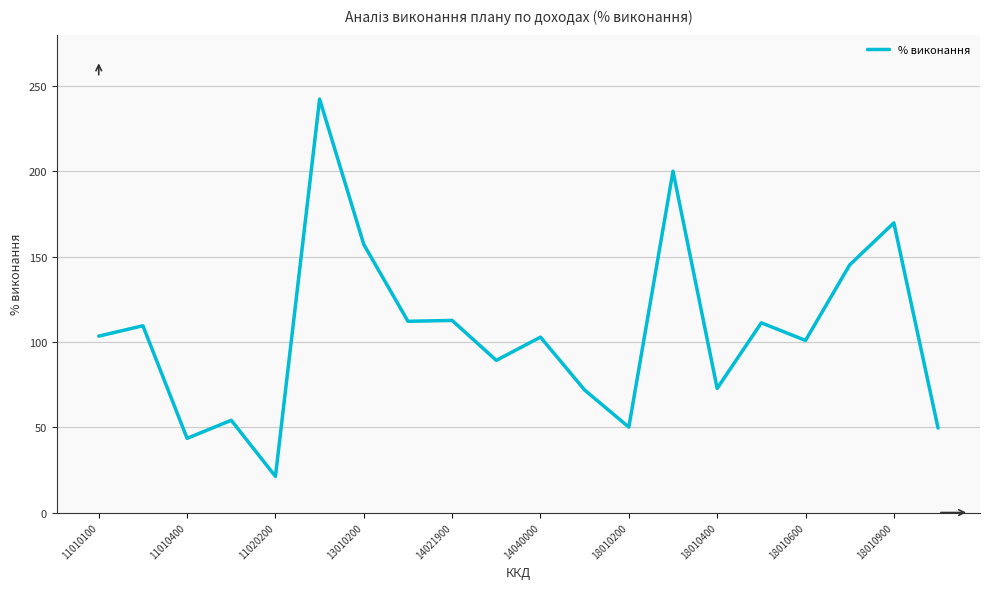

What is the minimum value shown in the chart?

21.2